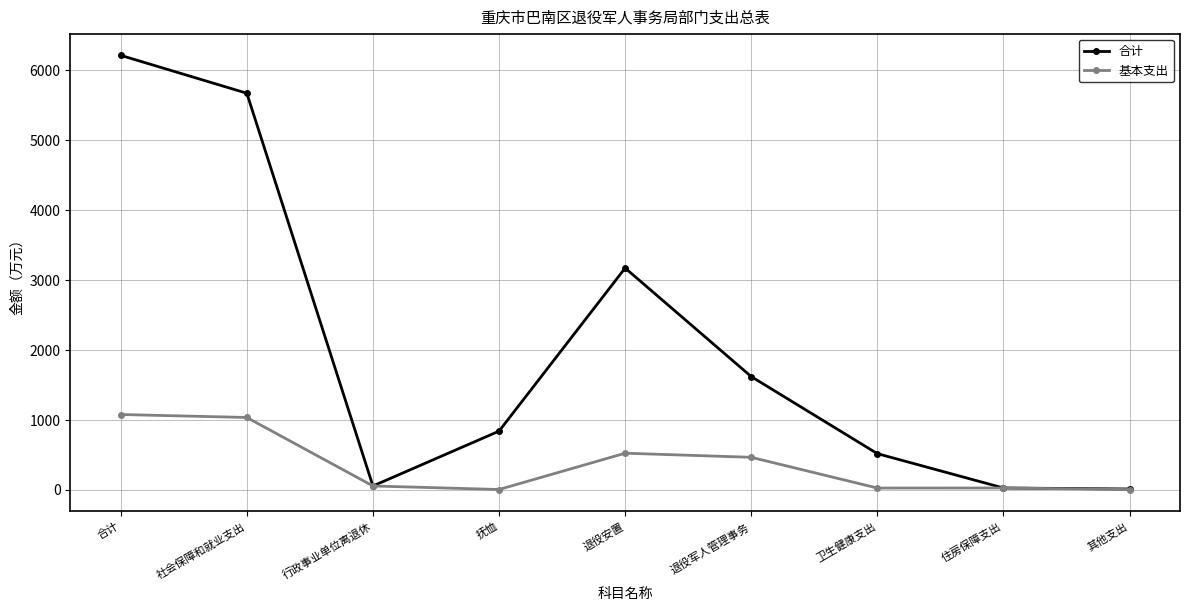

What is the greatest value displayed?

6209.6